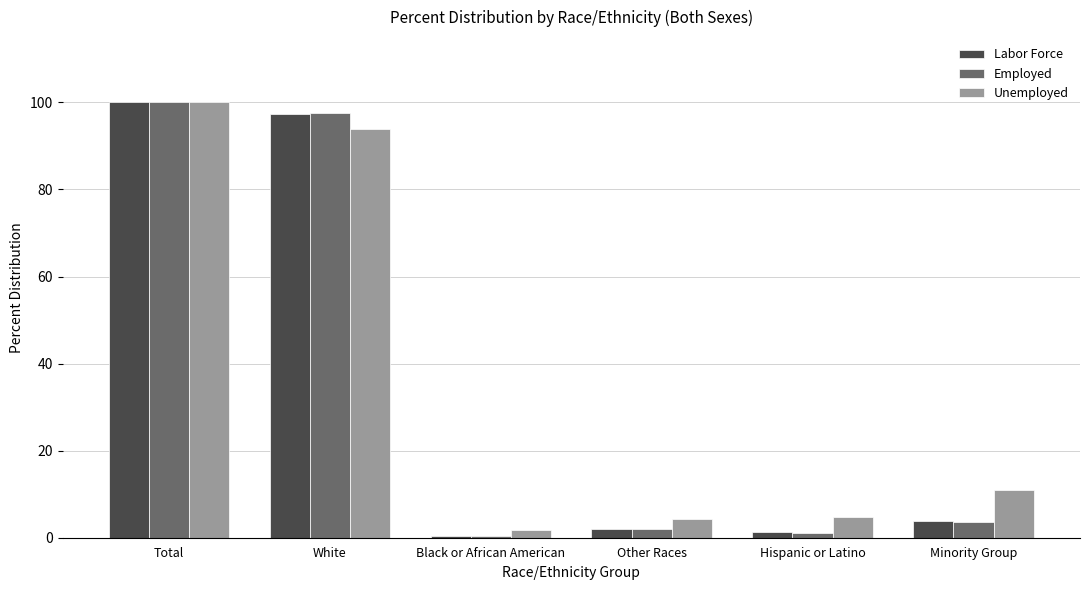

What is the label of the 5th bar from the right?

White